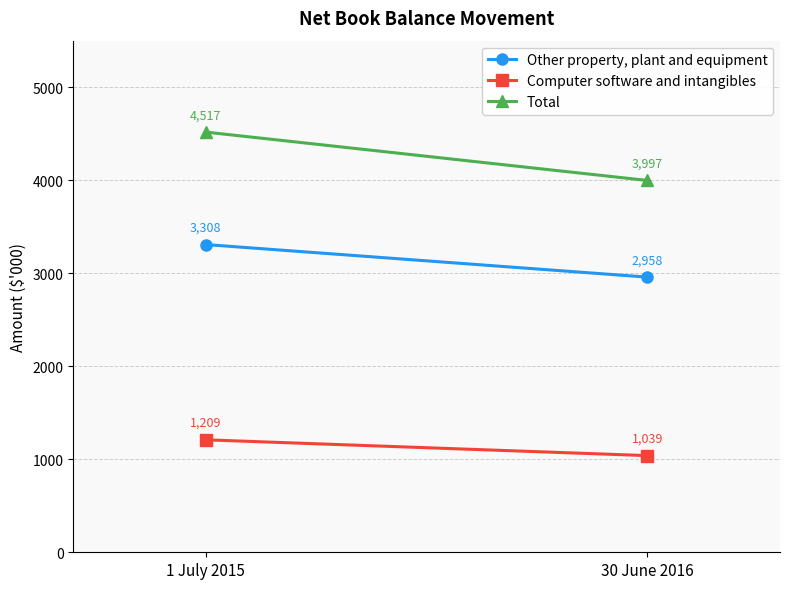

Where is Other property, plant and equipment nearest to the value 3133?

1 July 2015